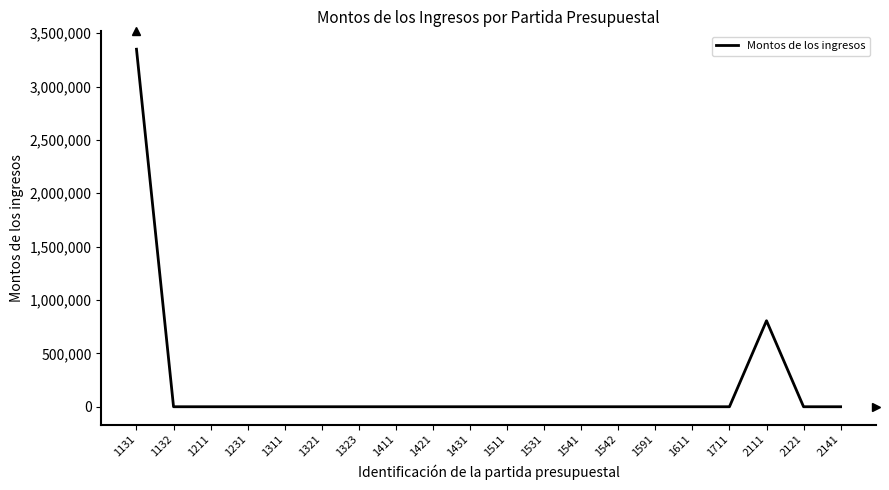

What is the difference between the maximum and minimum values?

3349675.0